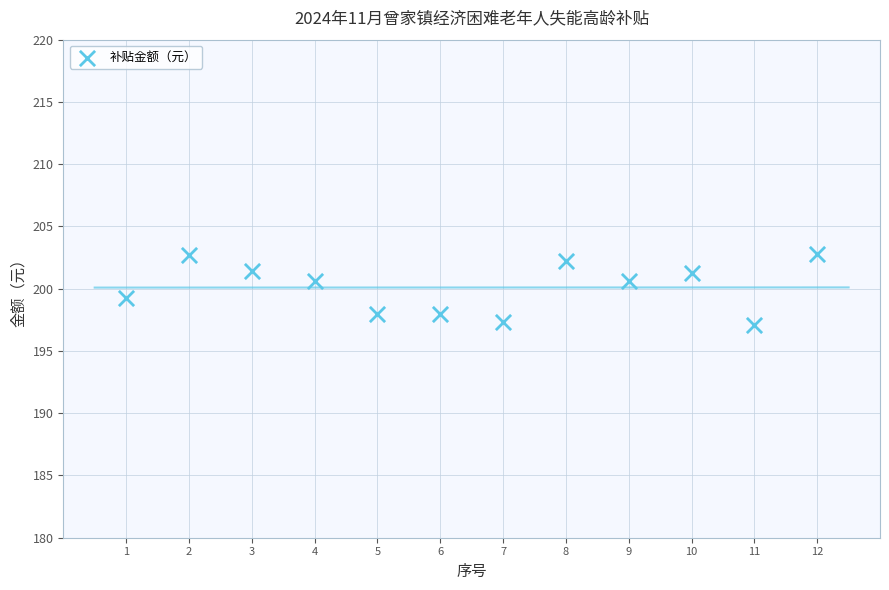

What is the range of Y values (max minus min)?

5.7